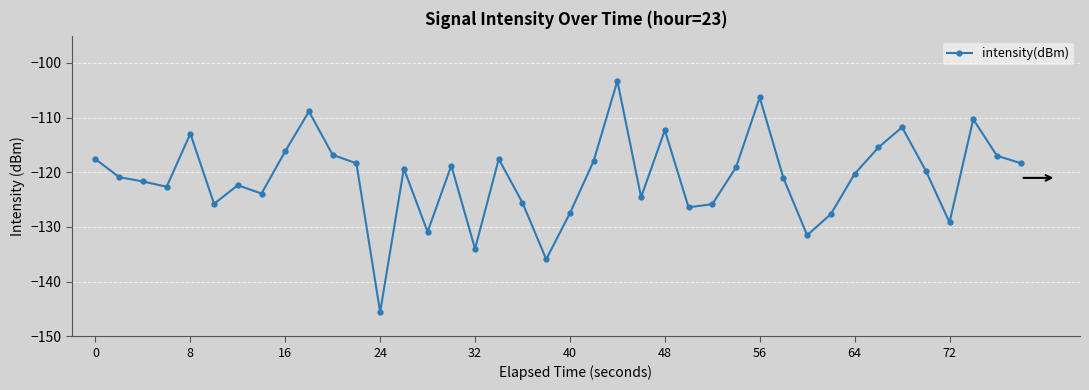

What is the average value?

-121.0